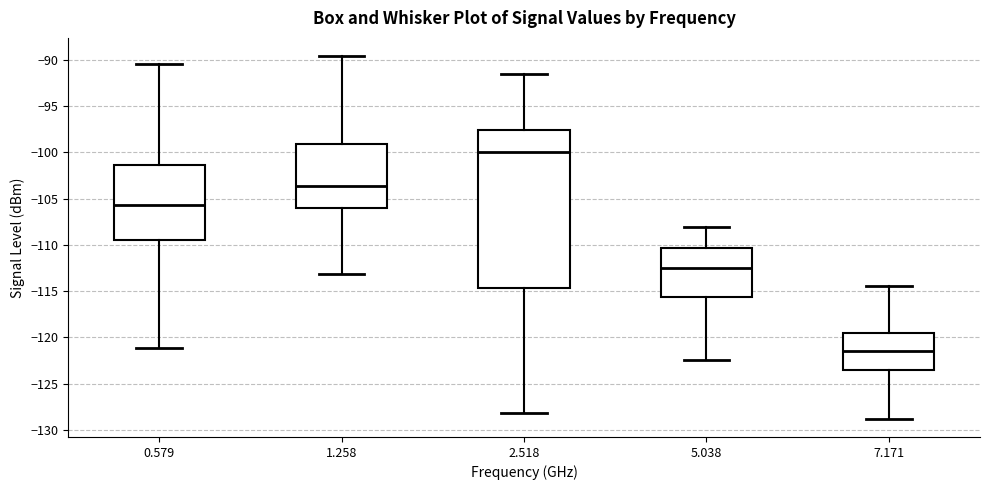

Which box's median line is the lowest?

7.171